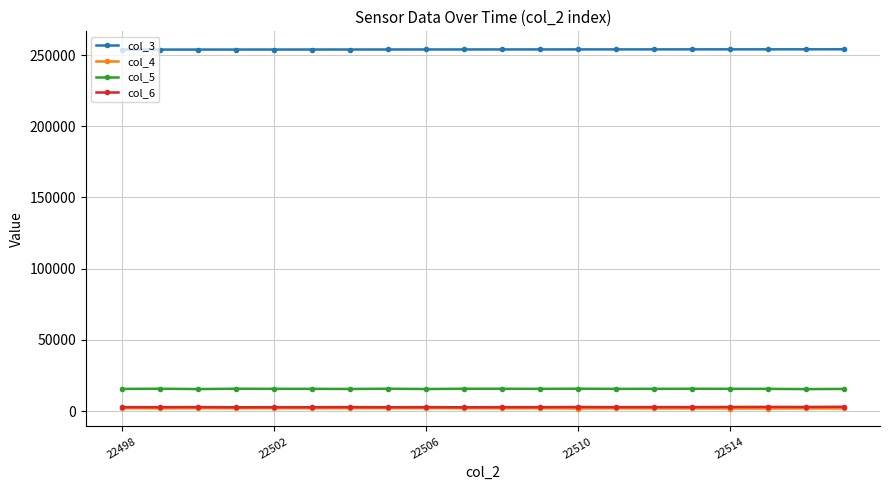

Which series has the largest total across all categories?

col_3